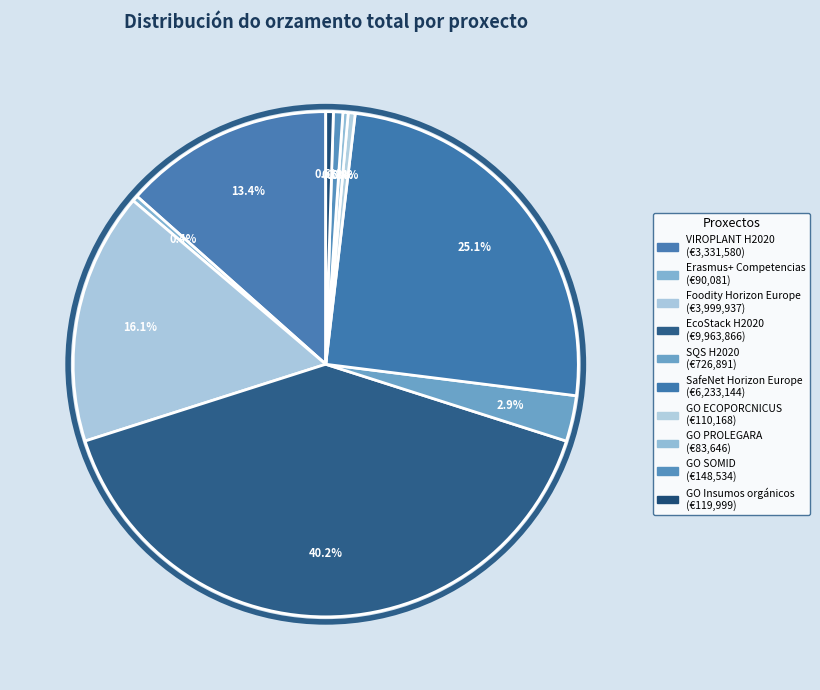

Count the number of slices in the pie.

10